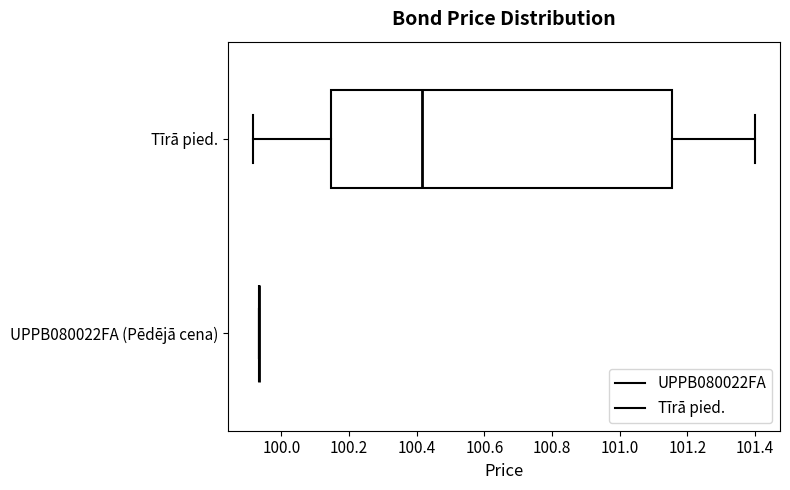

Reading bottom to top, read every box against the x-axis: the position of its median line, the range the box covers, and the ends of its whiskers. The values are not printed on the chart, so give them approximately, as read against the axis.

UPPB080022FA (Pēdējā cena): box collapsed to a line at 99.94, whiskers 99.94 to 99.94
Tīrā pied.: median 100.42, box 100.14 to 101.16, whiskers 99.92 to 101.40